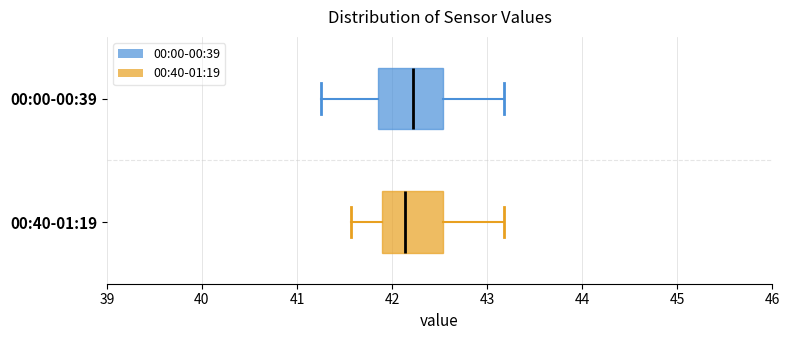

Reading bottom to top, read every box against the x-axis: the position of its median line, the range the box covers, and the ends of its whiskers. The values are not printed on the chart, so give them approximately, as read against the axis.

00:40-01:19: median 42.1, box 41.9 to 42.5, whiskers 41.6 to 43.2
00:00-00:39: median 42.2, box 41.9 to 42.5, whiskers 41.3 to 43.2